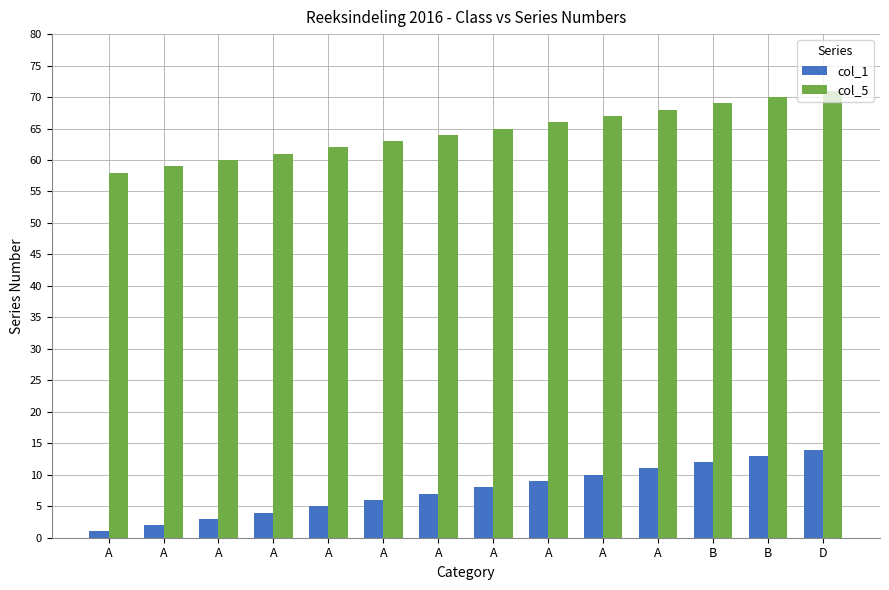

Reading right to left, what are all the values shown in this chart?

col_1: D=14	B=13	B=12	A=11	A=10	A=9	A=8	A=7	A=6	A=5	A=4	A=3	A=2	A=1
col_5: D=71	B=70	B=69	A=68	A=67	A=66	A=65	A=64	A=63	A=62	A=61	A=60	A=59	A=58